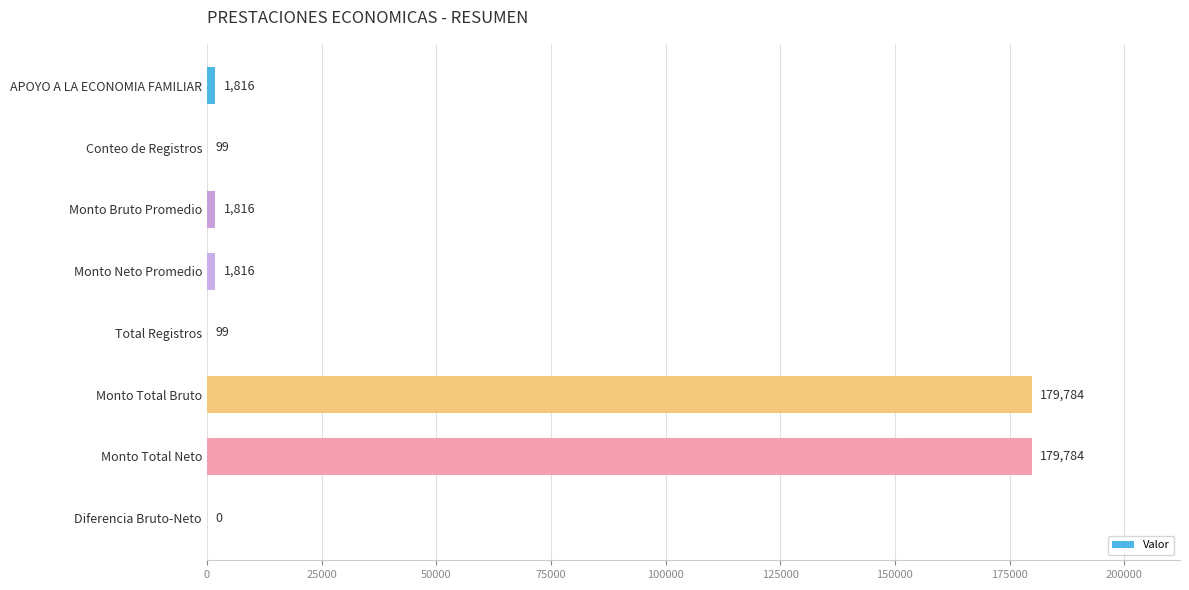

What value does the data have at APOYO A LA ECONOMIA FAMILIAR, to the nearest 50?

1800